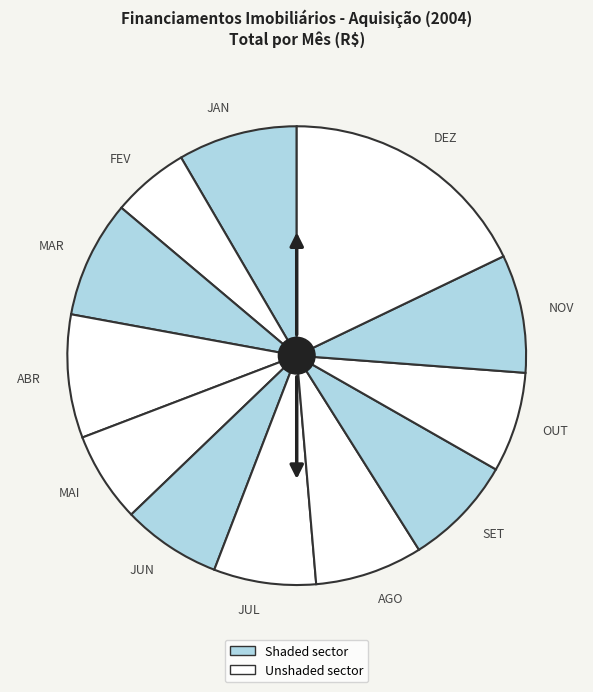

Is FEV the majority of the pie?

No